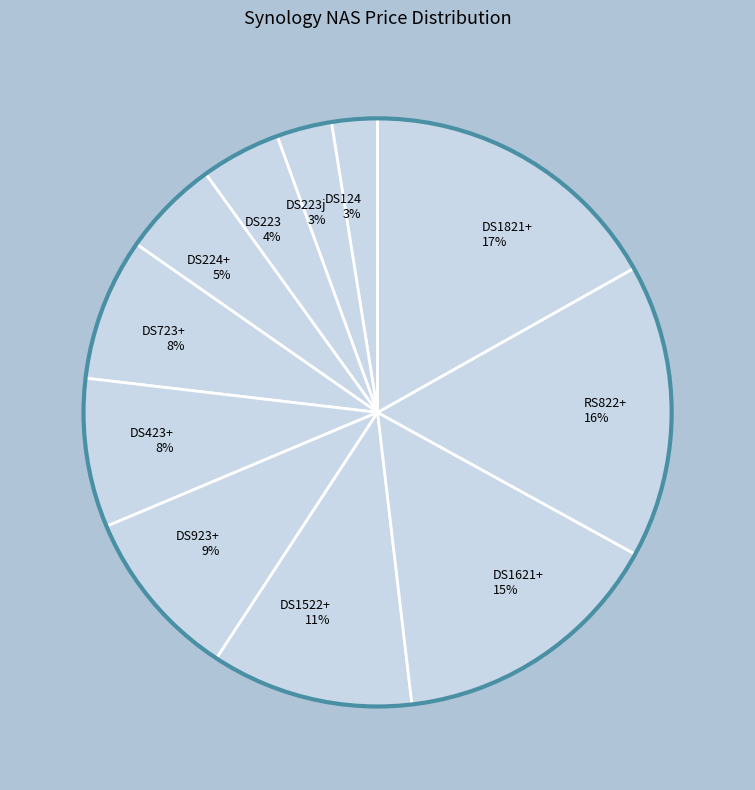

To the nearest percent, what is the difference between the largest and smallest slice percentages?

14%